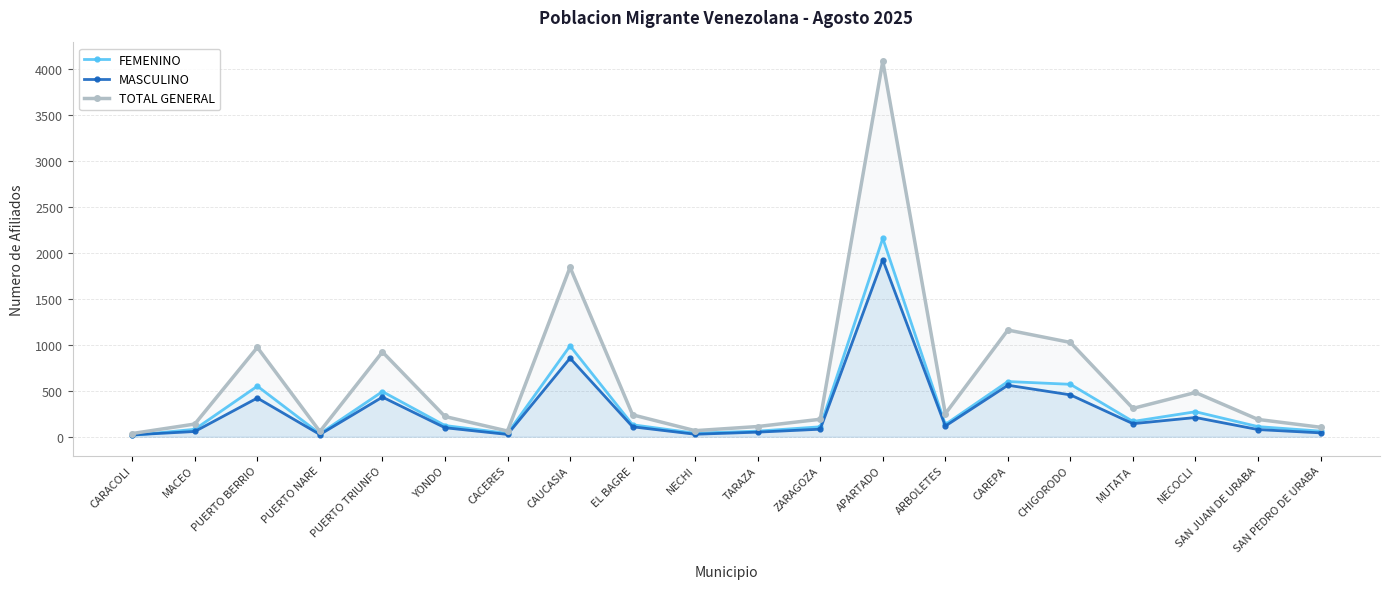

What is the difference between the FEMENINO values at CAREPA and SAN PEDRO DE URABA?

539